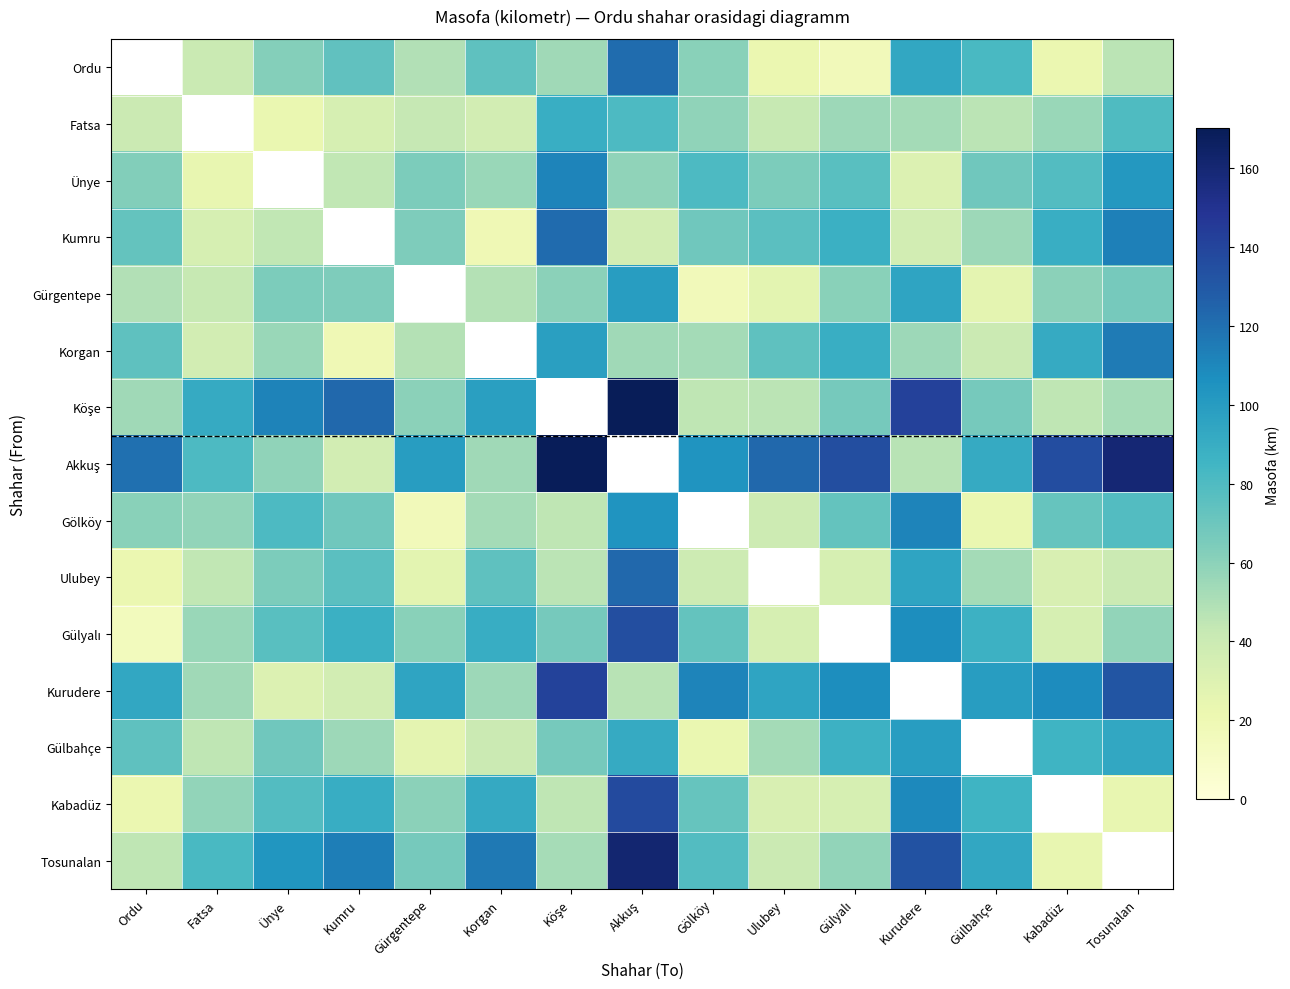

At which label does Köşe reach its peak?

Akkuş